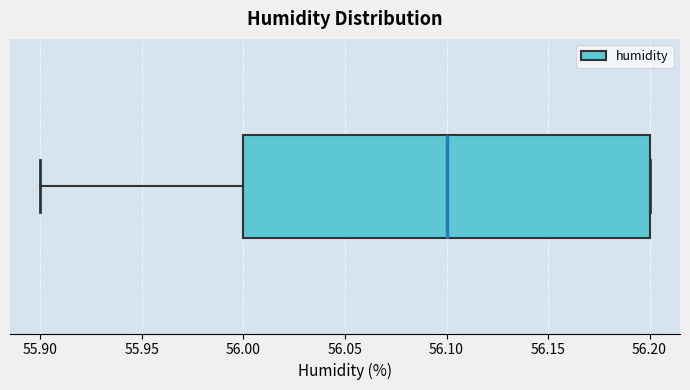

Transcribe this box plot: give where the median line is, the range the box spans, and where the two whiskers end, as read against the x-axis. The values are not printed on the chart, so give them approximately, as read against the axis.

median 56.1, box 56.0 to 56.2, whiskers 55.9 to 56.2